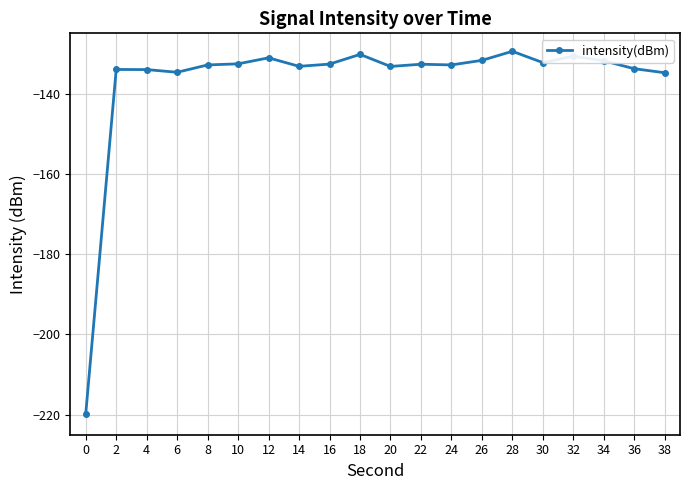

True or false: the data shows -134.8 at 38.

True